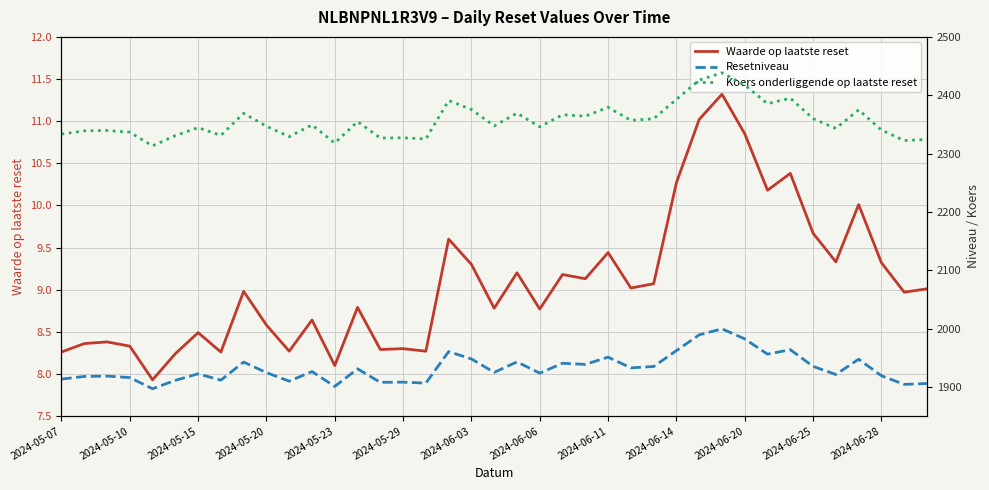

What is the maximum value for Waarde op laatste reset?

11.3